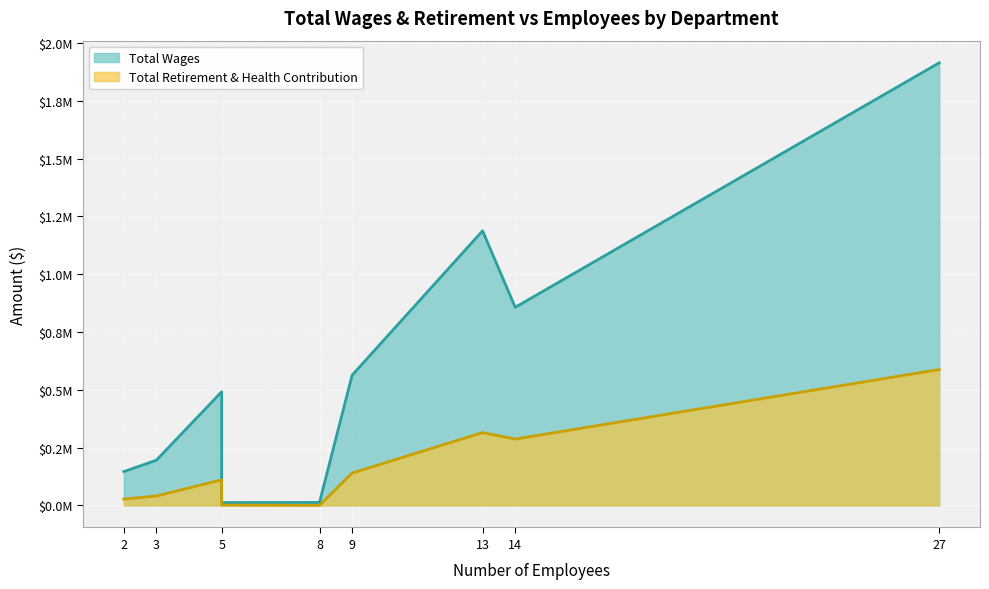

What is the difference between the second highest and minimum values in the Total Wages series?

1175287